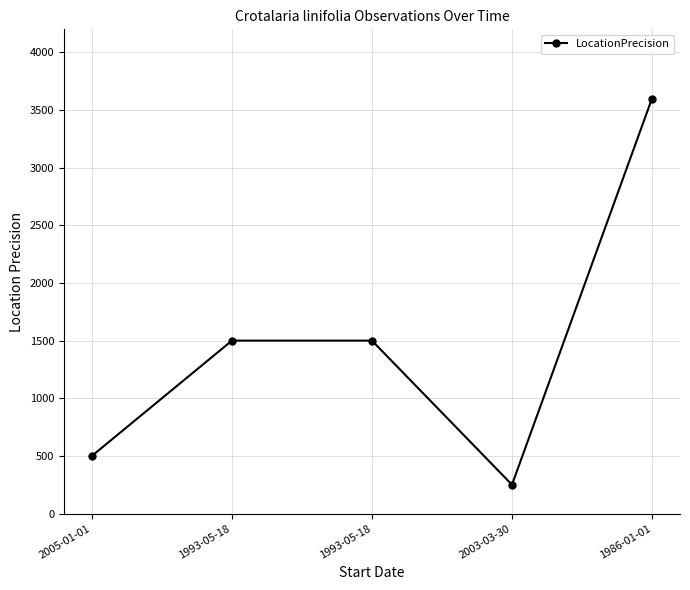

Approximately how many times larger is the value at 2005-01-01 compared to 2003-03-30?

2.0